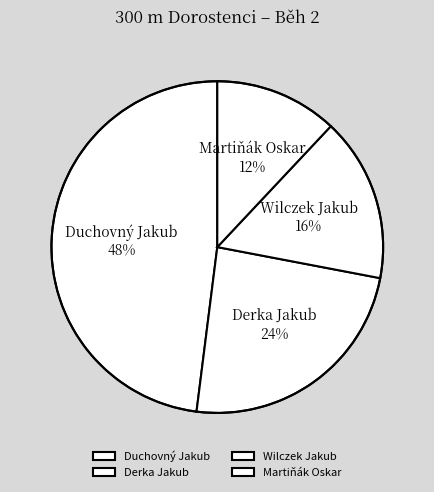

To the nearest percent, what is the combined percentage of Derka Jakub and Duchovný Jakub?

72%